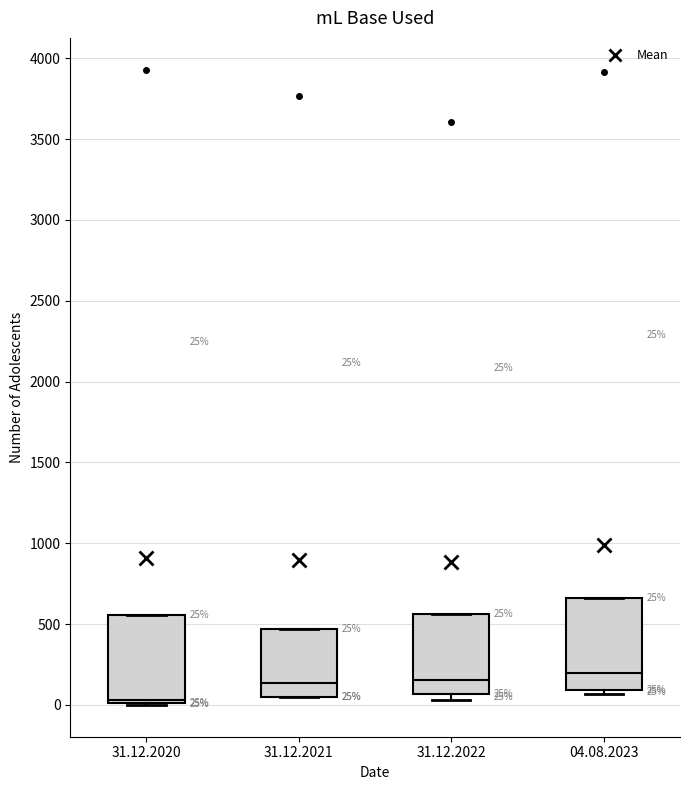

Which box's median line is the lowest?

31.12.2020